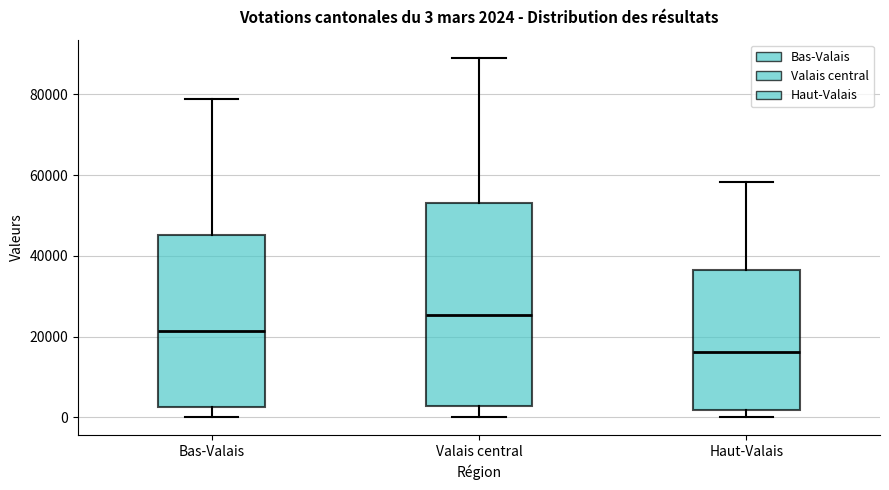

Comparing the boxes themselves (not the whiskers), which one is the tallest?

Valais central